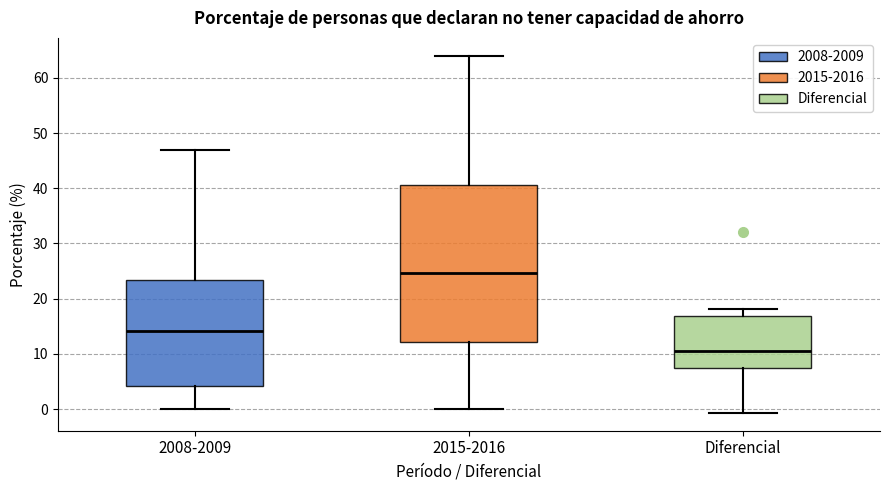

Reading left to right, read every box against the y-axis: the position of its median line, the range the box covers, and the ends of its whiskers. The values are not printed on the chart, so give them approximately, as read against the axis.

2008-2009: median 14, box 4 to 23, whiskers 0 to 47
2015-2016: median 25, box 12 to 41, whiskers 0 to 64
Diferencial: median 10, box 7 to 17, whiskers -1 to 18